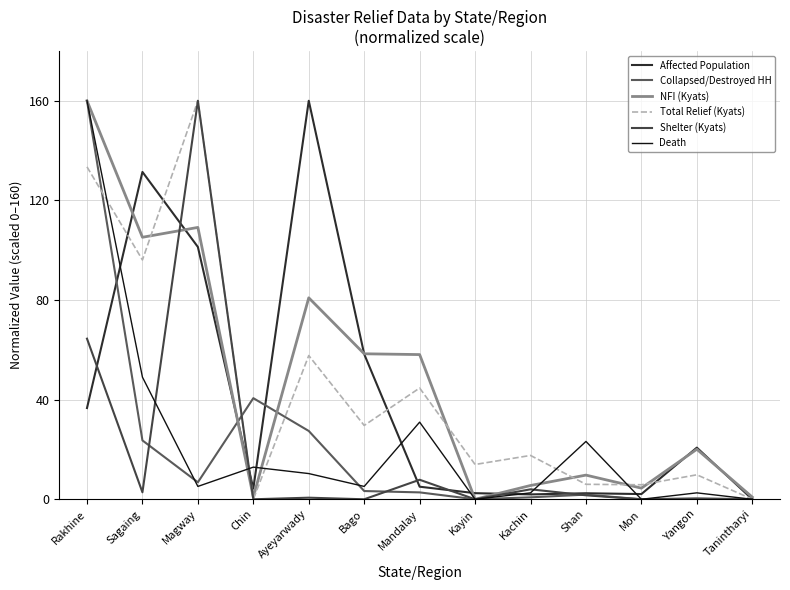

What is the value of the NFI (Kyats) point at the 13th from the left?

0.9